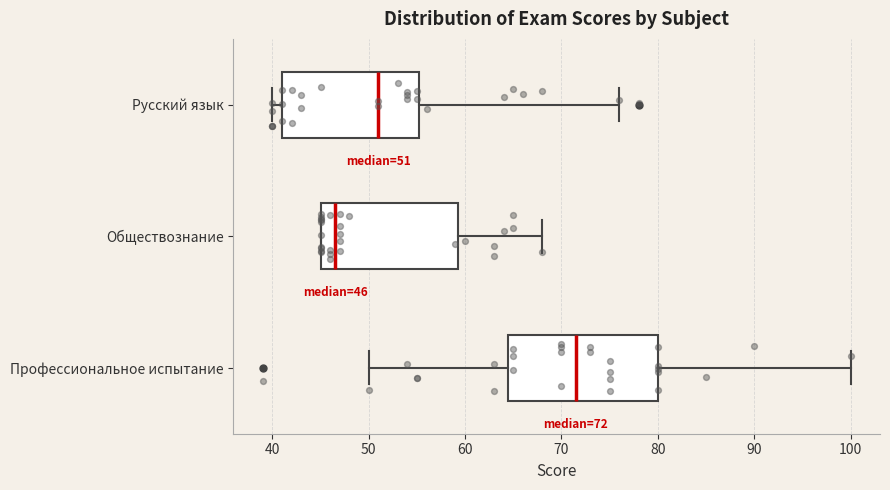

Comparing the boxes themselves (not the whiskers), which one is the widest?

Профессиональное испытание